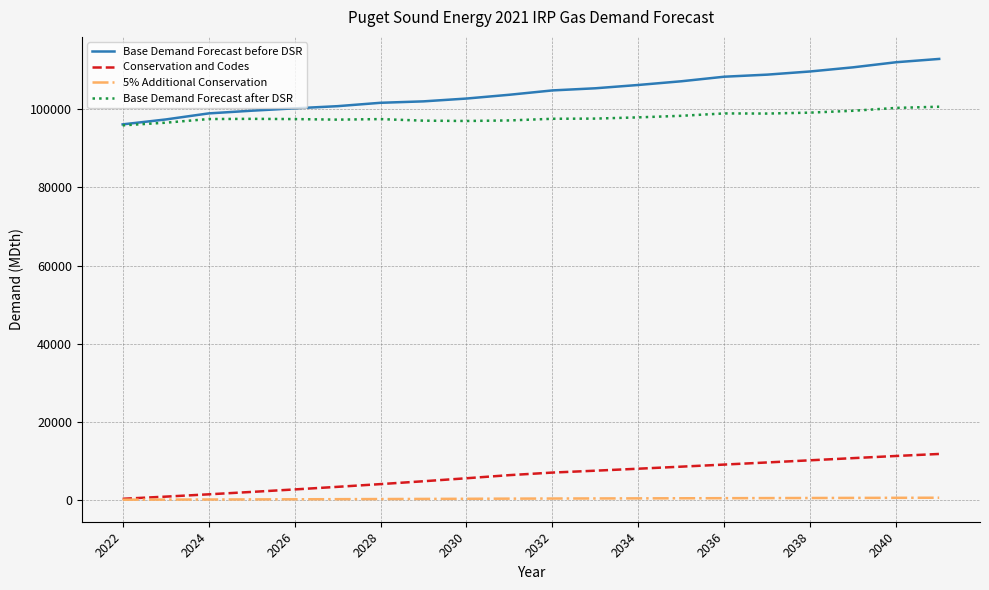

List the series in order of their peak value, highest first.

Base Demand Forecast before DSR, Base Demand Forecast after DSR, Conservation and Codes, 5% Additional Conservation